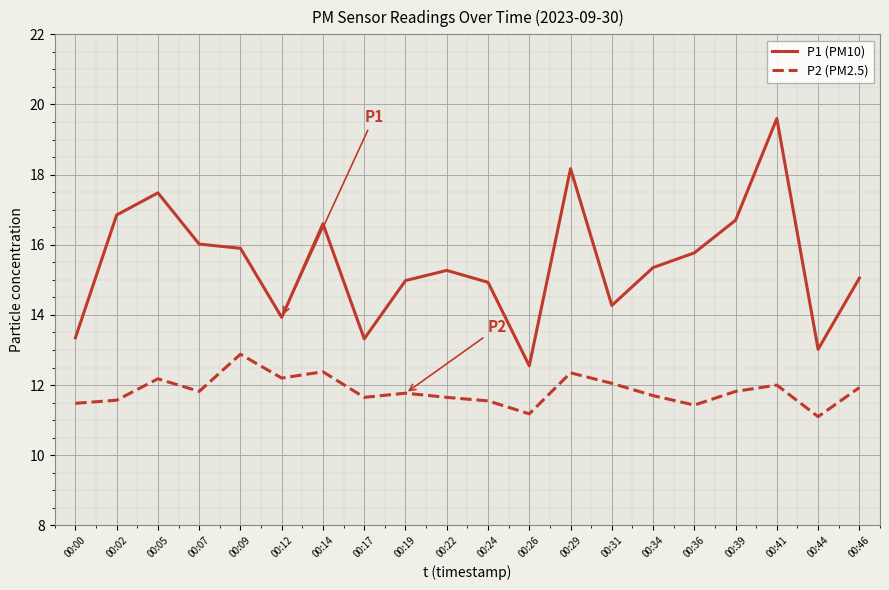

Is the value of P1 (PM10) at 00:05 greater than the value of P2 (PM2.5) at 00:29?

Yes